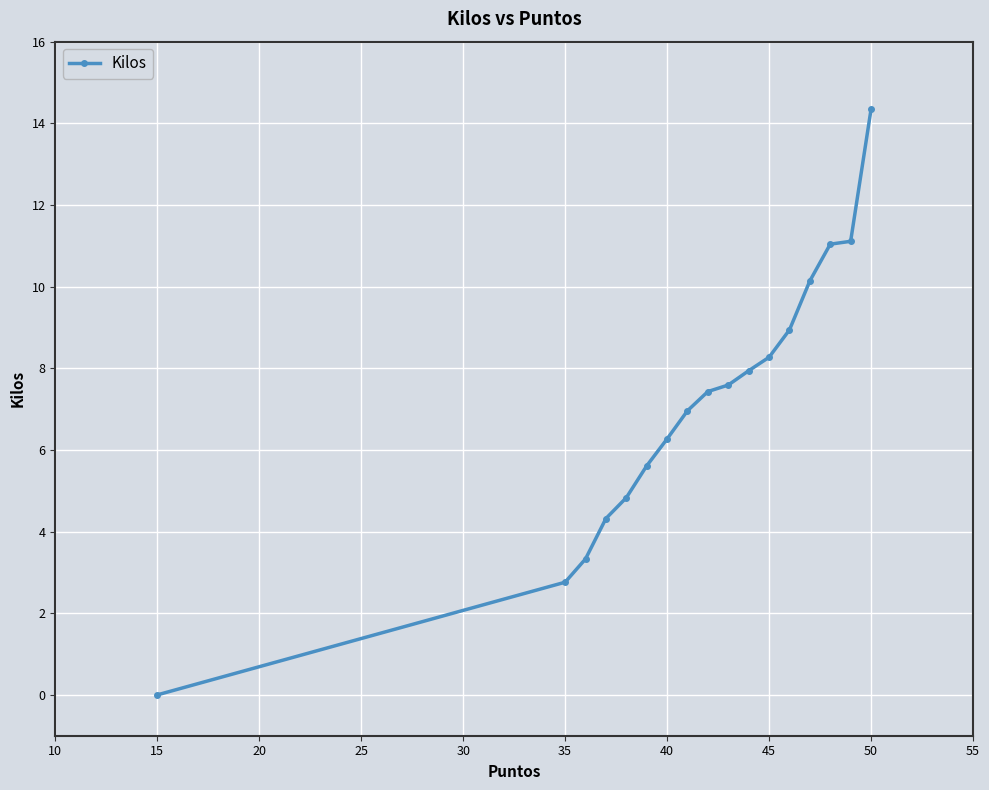

How many lines are shown in the chart?

1